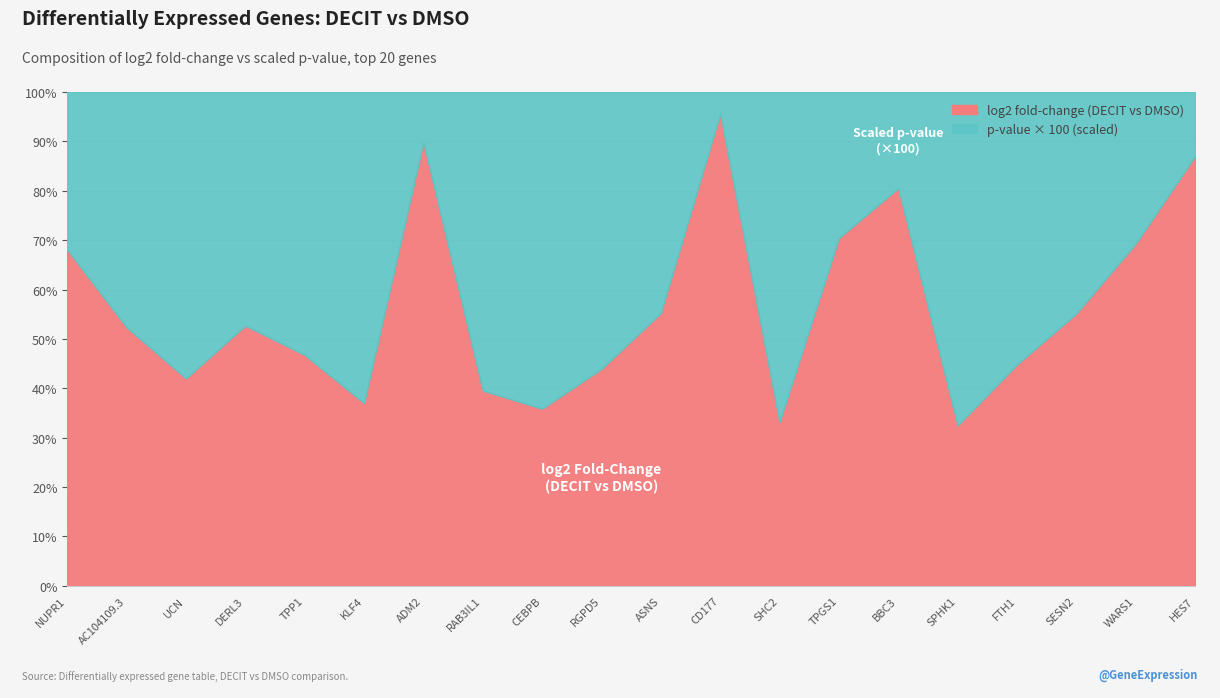

Is the value of p value area at KLF4 greater than the value of log2 fc area at DERL3?

Yes